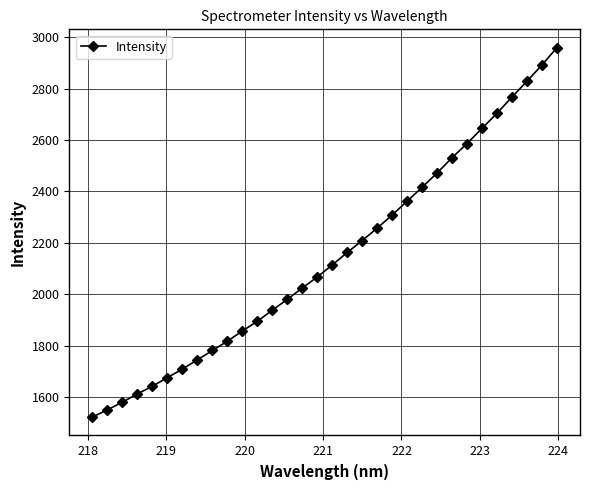

What is the difference between the second highest and minimum values?

1368.7